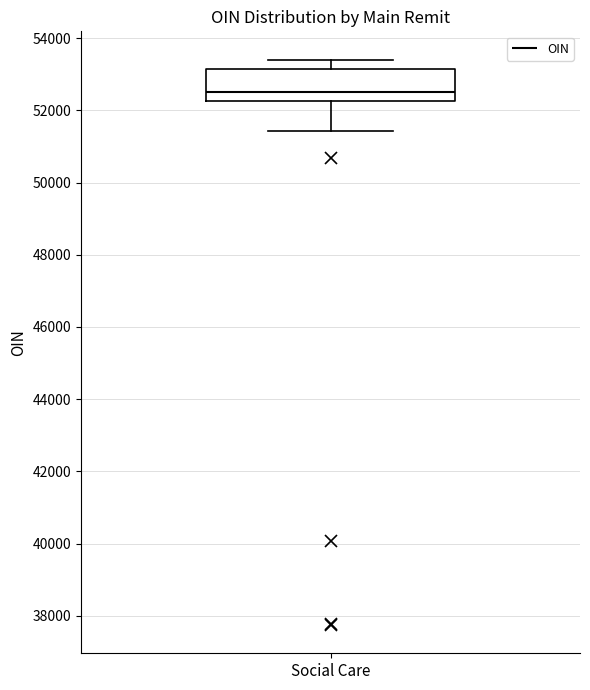

Read this box plot against the y-axis: the position of the median line, the range covered by the box, and the ends of both whiskers. The values are not printed on the chart, so give them approximately, as read against the axis.

median 52400, box 52200 to 53200, whiskers 51400 to 53400